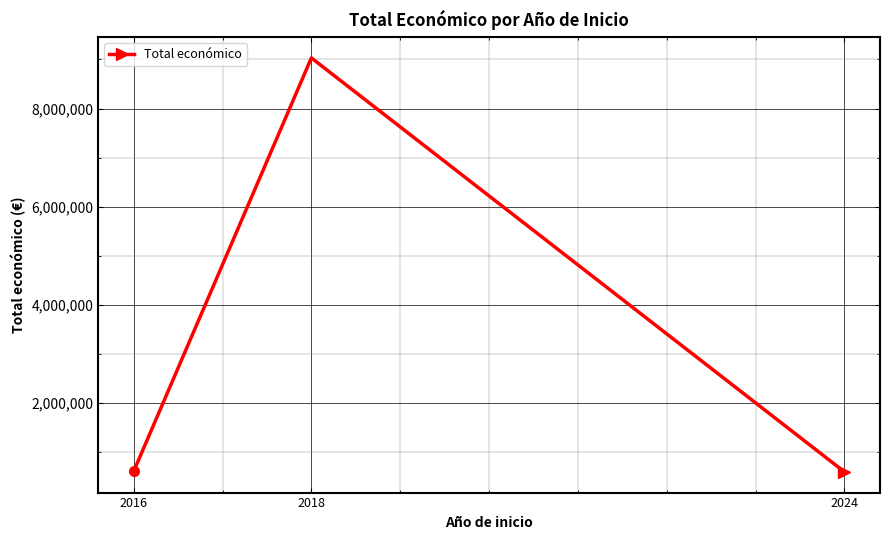

How many lines are shown in the chart?

1